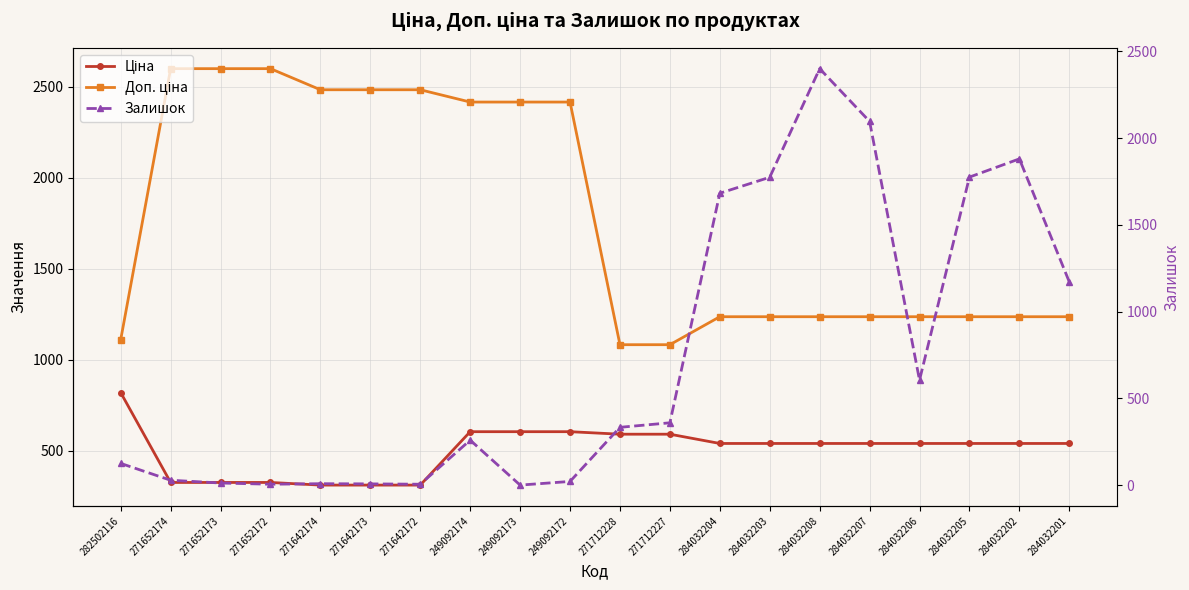

Where is the first local minimum for Залишок?

271652172